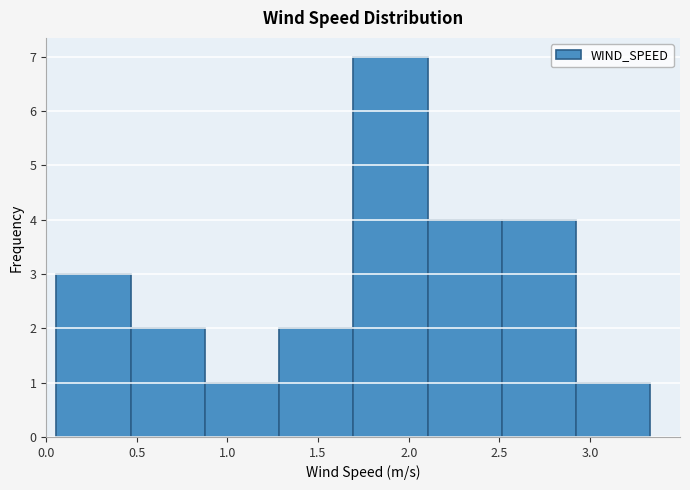

Reading left to right, transcribe this chart: for each bar, give the range it covers on the x-axis and its height. Neither the bar edges nor the heights are printed on the chart, so give them approximately, as read against the axes.

0.05 to 0.45: 3
0.45 to 0.90: 2
0.90 to 1.30: 1
1.30 to 1.70: 2
1.70 to 2.10: 7
2.10 to 2.50: 4
2.50 to 2.90: 4
2.90 to 3.35: 1